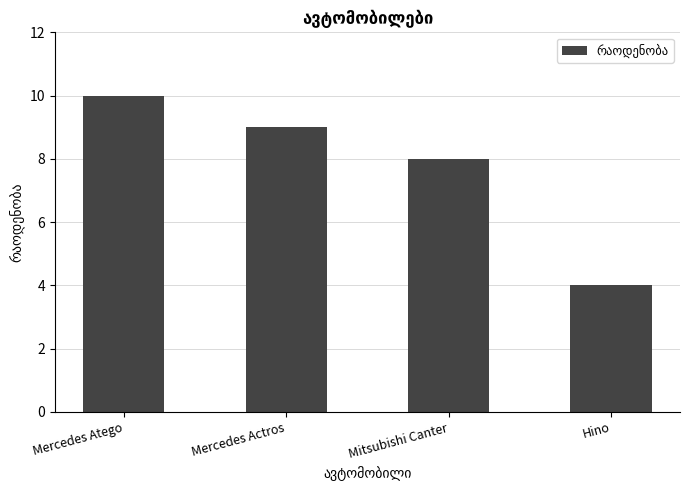

List the labels in order of value, largest first.

Mercedes Atego, Mercedes Actros, Mitsubishi Canter, Hino